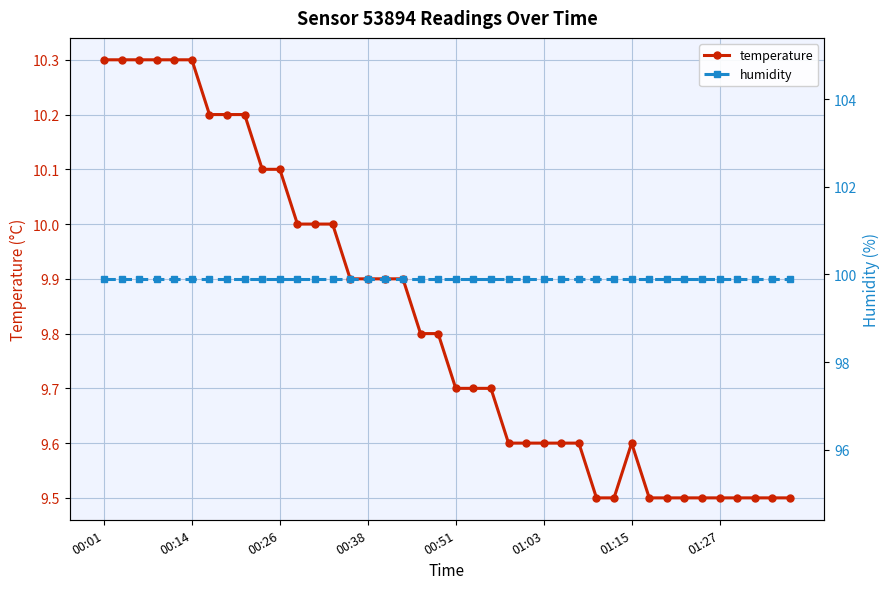

At which label is humidity closest to 99?

00:01